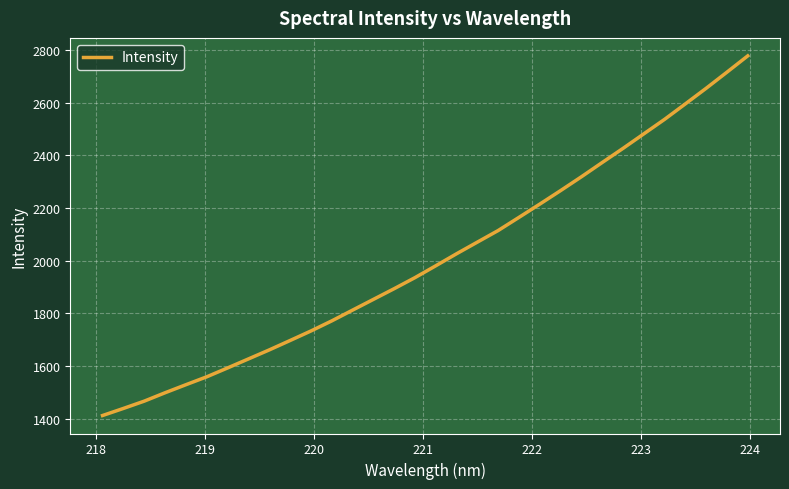

What is the maximum value shown in the chart?

2778.3